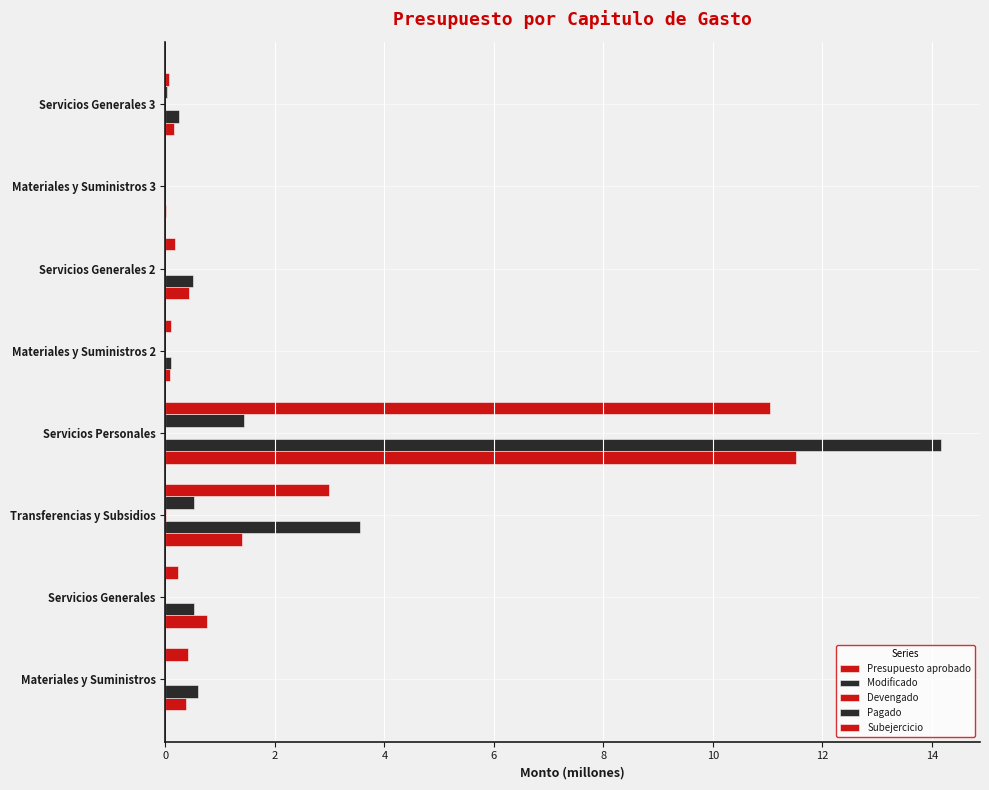

At how many categories does at least one series exceed 14?

1